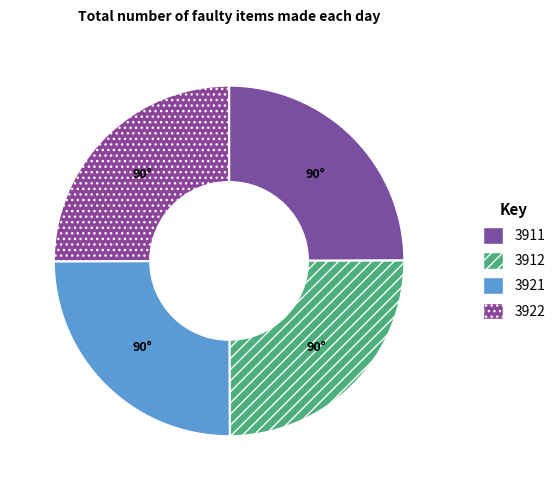

To the nearest percent, what is the average slice percentage?

25%